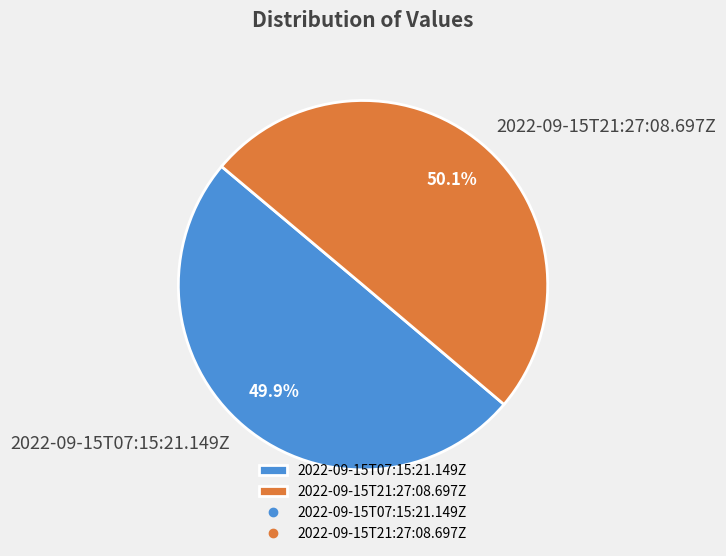

Does any single category account for the majority?

Yes